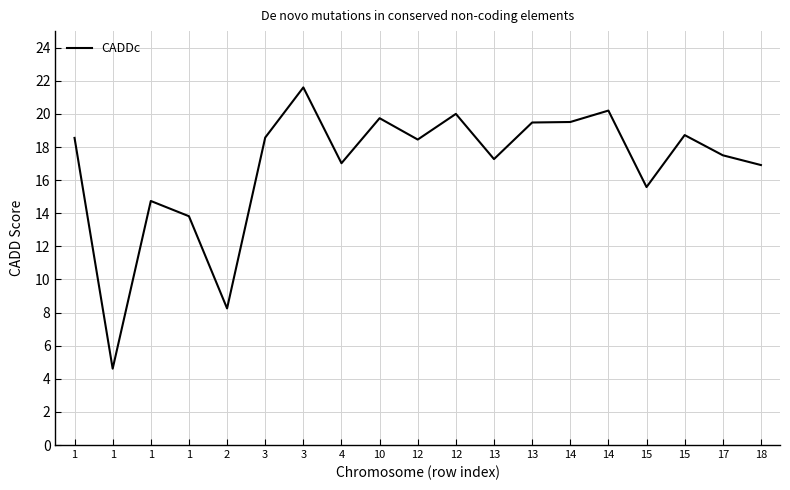

What is the average value?

16.9